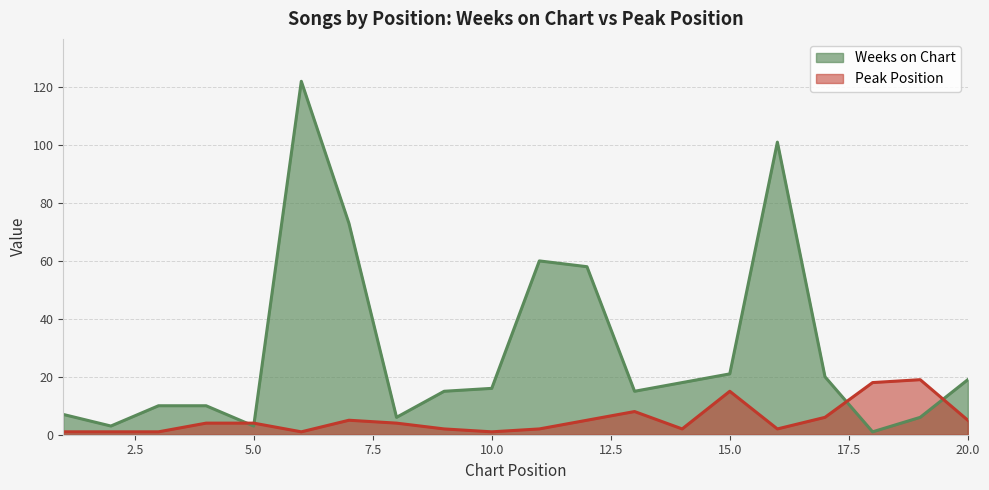

Reading left to right, extract all data points from this chart.

Weeks on Chart: 1=7	2=3	3=10	4=10	5=3	6=122	7=73	8=6	9=15	10=16	11=60	12=58	13=15	14=18	15=21	16=101	17=20	18=1	19=6	20=19
Peak Position: 1=1	2=1	3=1	4=4	5=4	6=1	7=5	8=4	9=2	10=1	11=2	12=5	13=8	14=2	15=15	16=2	17=6	18=18	19=19	20=5